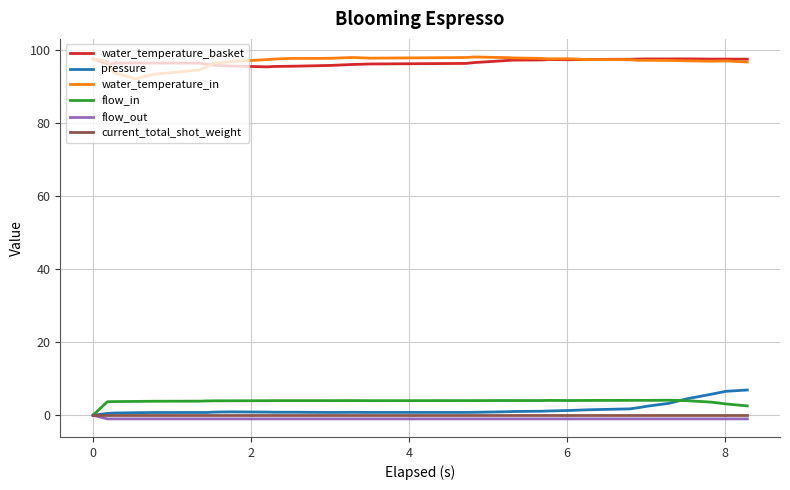

True or false: water_temperature_basket and flow_out cross at least once.

False